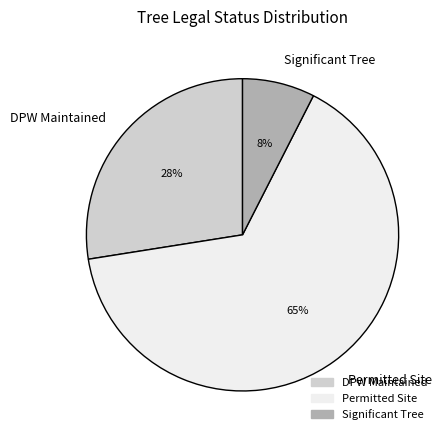

What is the ratio of the value at Significant Tree to the value at Permitted Site?

0.1